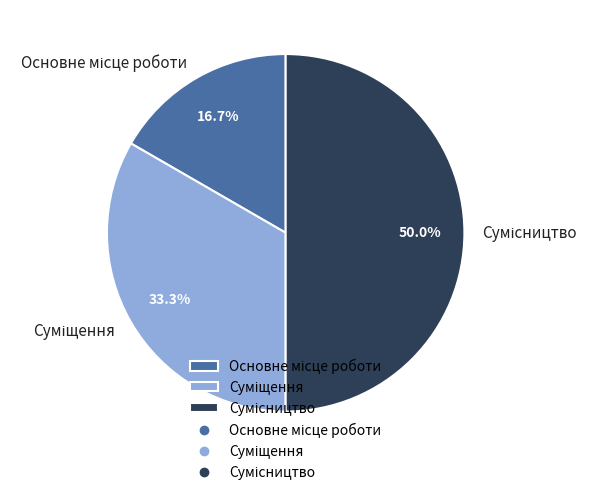

Between Основне місце роботи and Суміщення, which is larger?

Суміщення